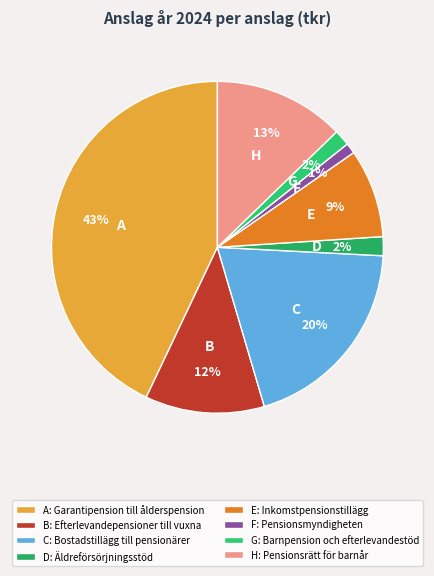

How many segments does this pie chart have?

8